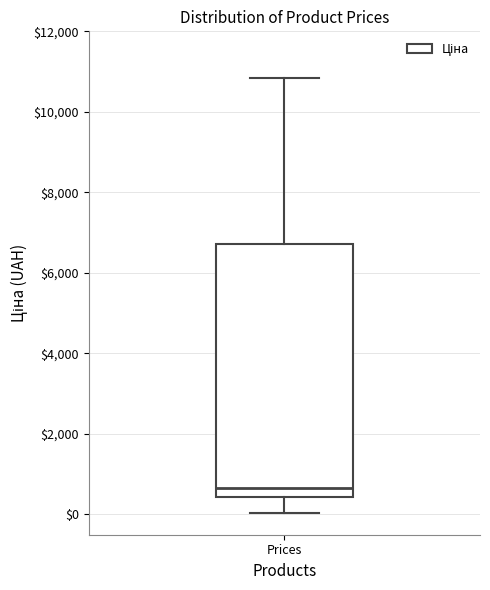

Read this box plot against the y-axis: the position of the median line, the range covered by the box, and the ends of both whiskers. The values are not printed on the chart, so give them approximately, as read against the axis.

median 600, box 400 to 6800, whiskers 0 to 10800